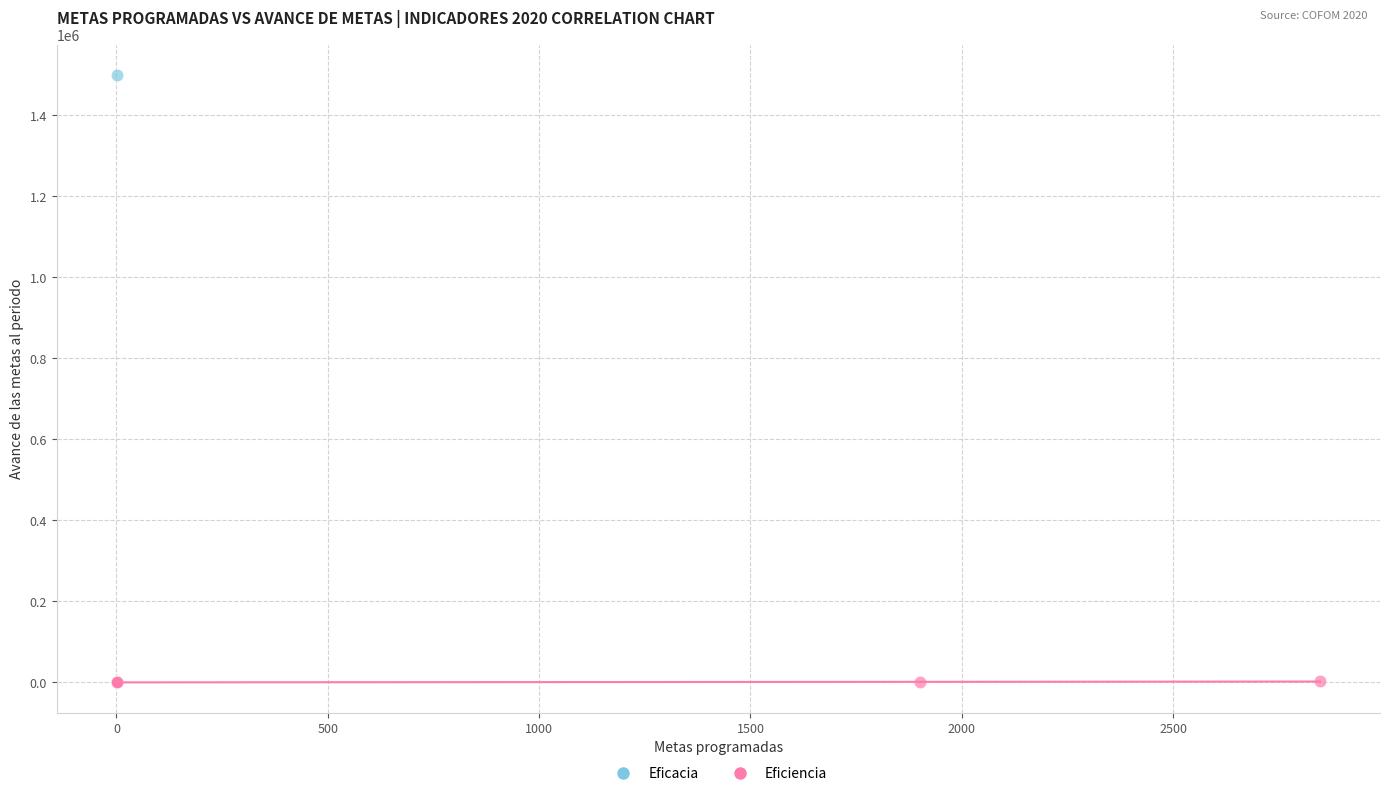

Which series contains the highest Y value?

Eficacia